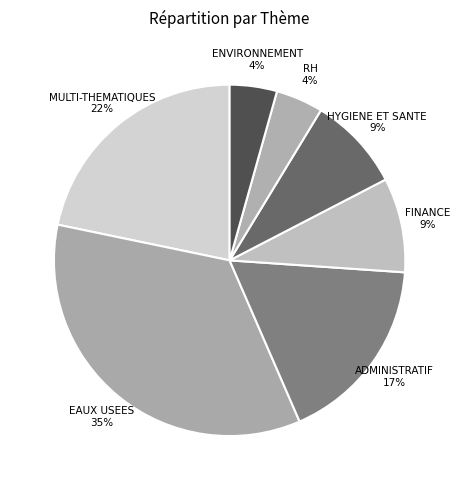

What is the largest slice in the pie chart?

EAUX USEES